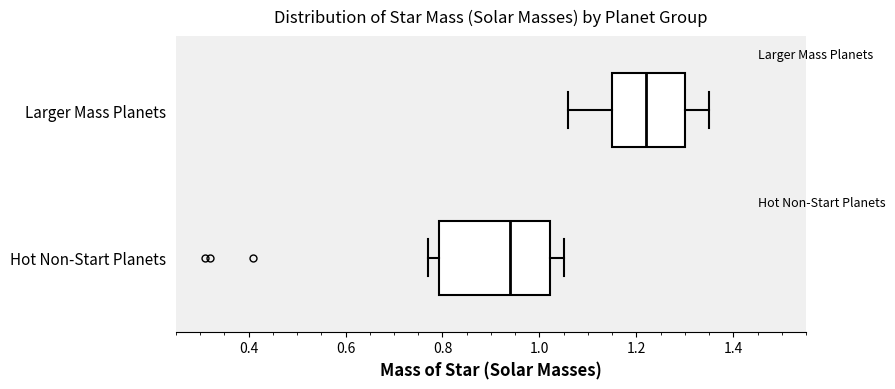

Reading bottom to top, transcribe this box plot: for each box, give where its median line is, the range the box spans, and where its two whiskers end, as read against the x-axis. The values are not printed on the chart, so give them approximately, as read against the axis.

Hot Non-Start Planets: median 0.94, box 0.80 to 1.02, whiskers 0.78 to 1.06
Larger Mass Planets: median 1.22, box 1.16 to 1.30, whiskers 1.06 to 1.36